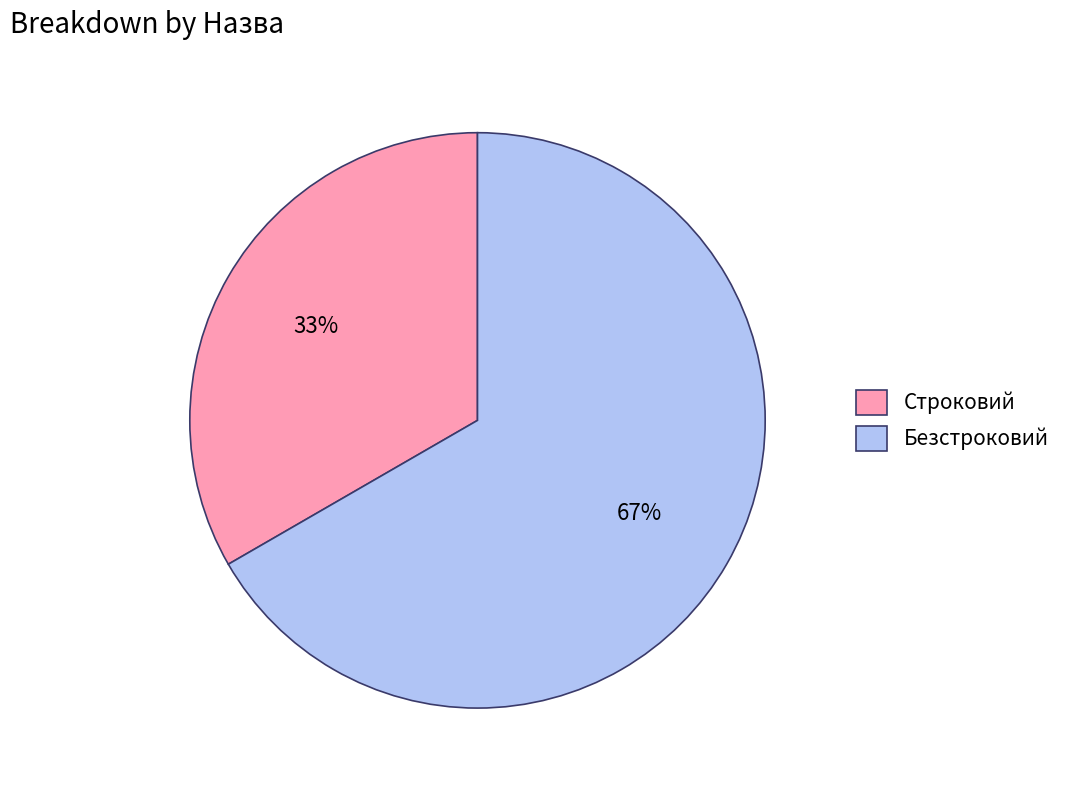

Which has a higher value, Безстроковий or Строковий?

Безстроковий